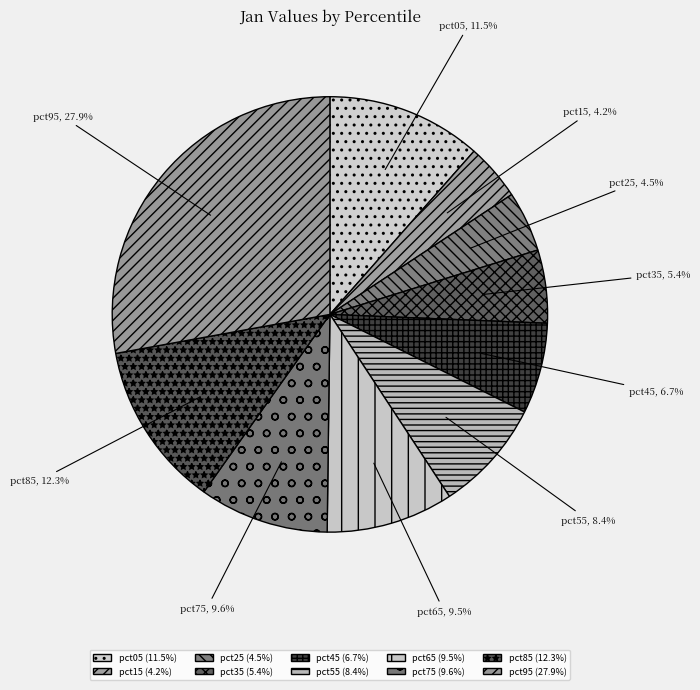

Does pct65 account for over 50% of the chart?

No